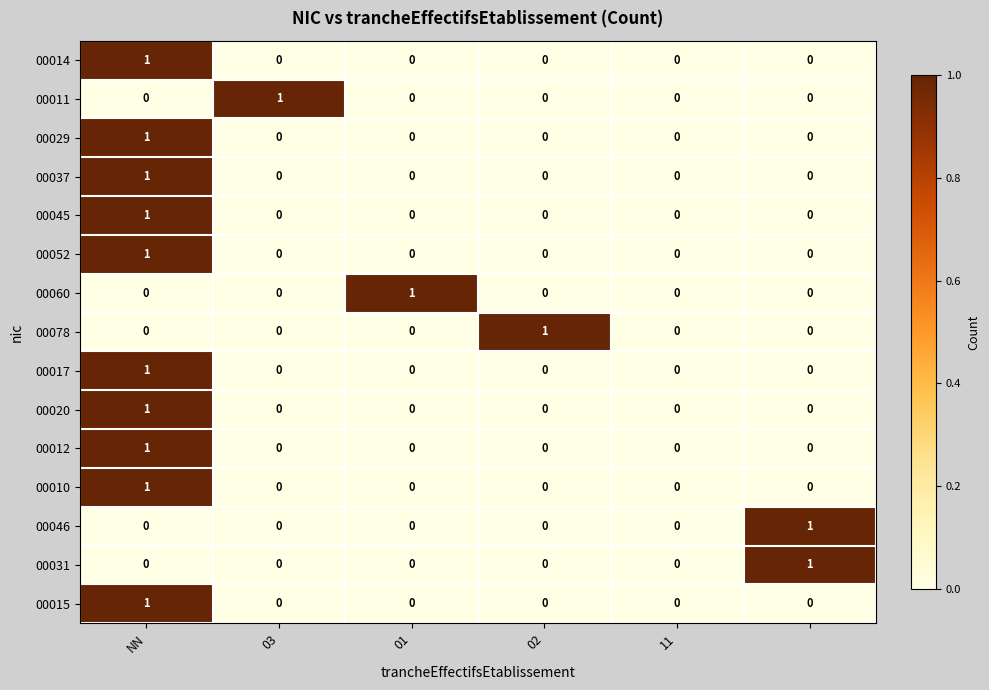

How many 00011 values are between 0 and 1?

6